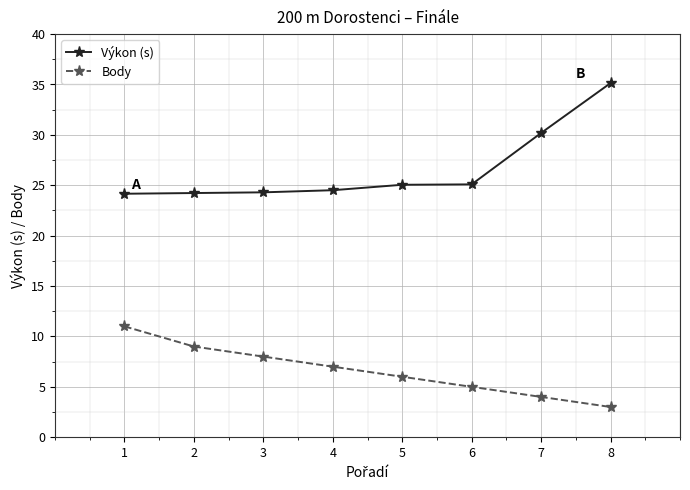

How many distinct data groups are displayed?

2